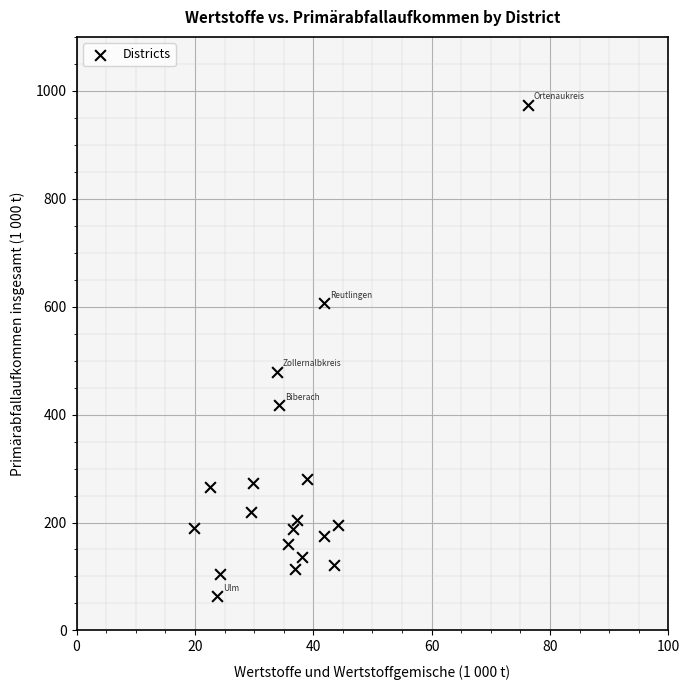

What is the range of Y values (max minus min)?

910.5